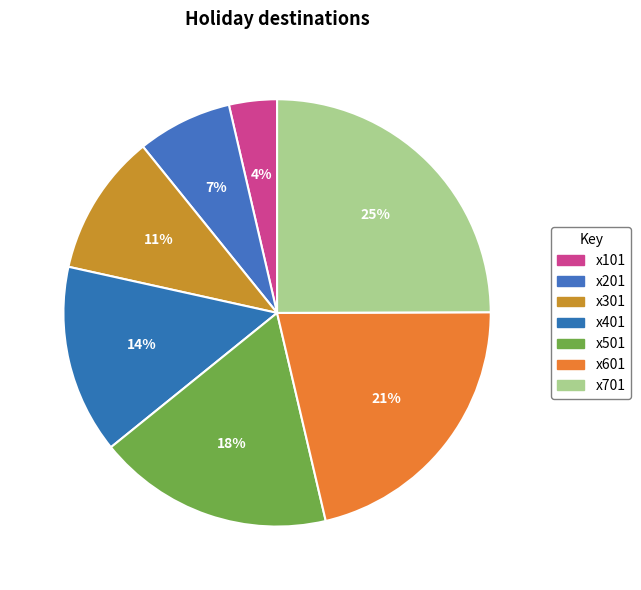

How many segments does this pie chart have?

7